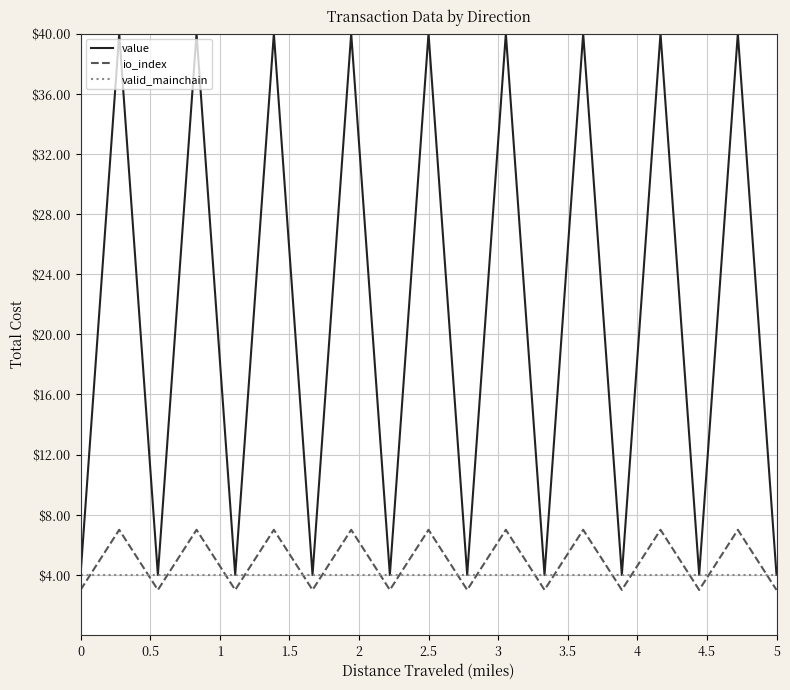

What is the minimum value shown in the chart?

3